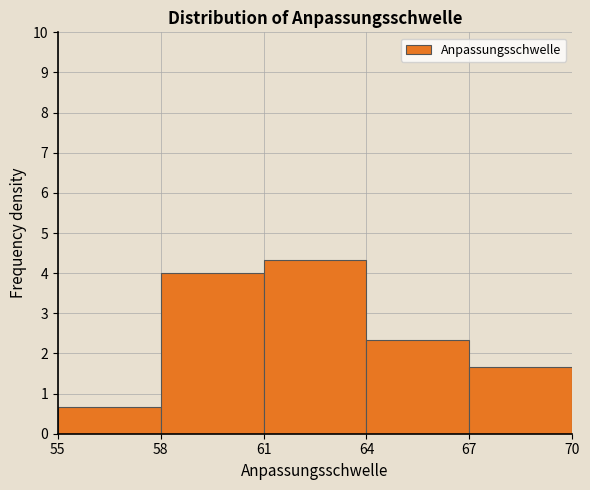

Reading left to right, transcribe this chart: for each bar, give the range it covers on the x-axis and its height. The values are not printed on the chart, so give them approximately, as read against the axis.

55 to 58: 0.7
58 to 61: 4.0
61 to 64: 4.3
64 to 67: 2.3
67 to 70: 1.7